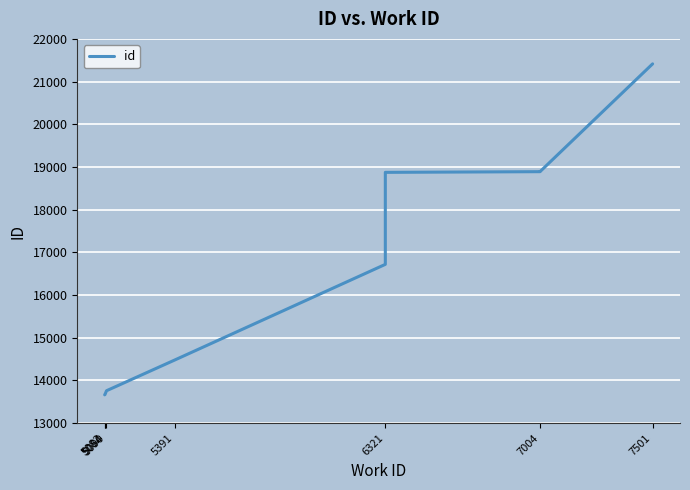

How many categories are shown in the chart?

10